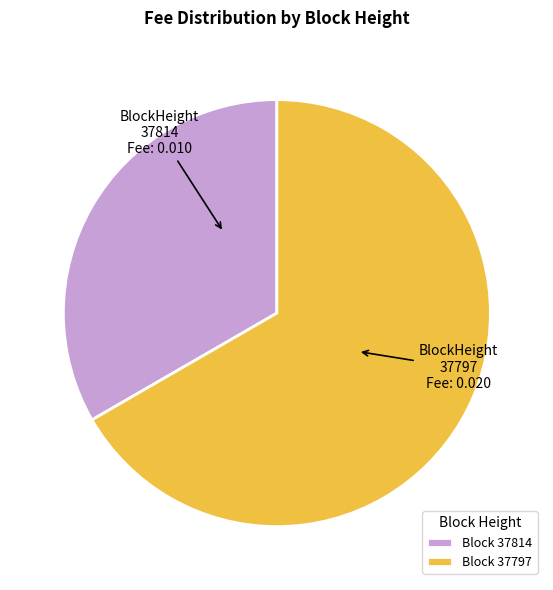

How many slices are in this pie chart?

2